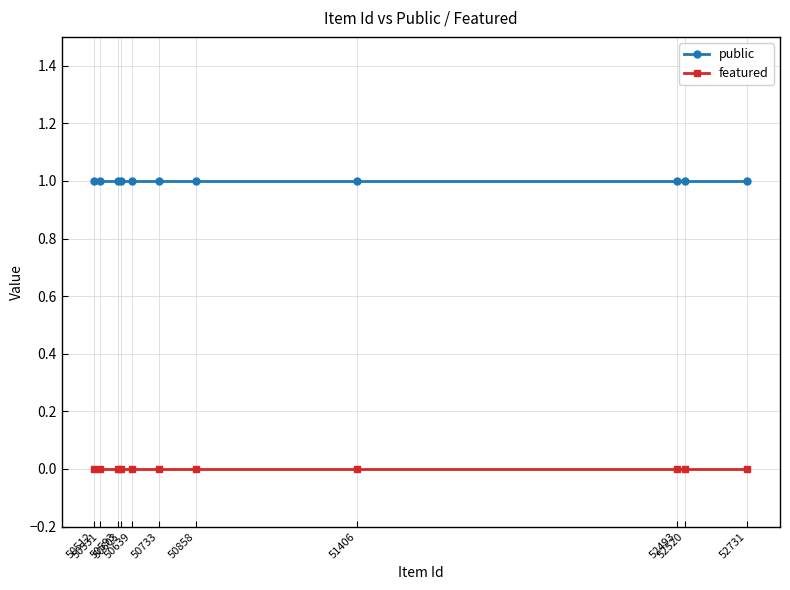

Does the chart display data point markers on the line(s)?

Yes